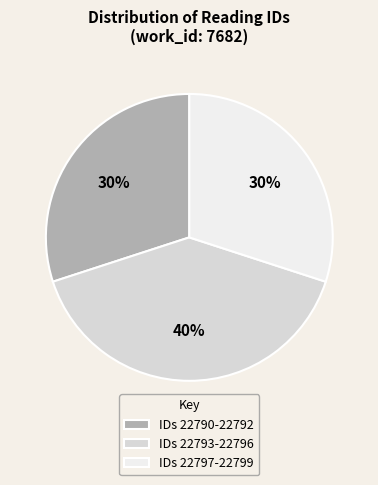

Is the sum of IDs 22793-22796 and IDs 22790-22792 greater than half?

Yes